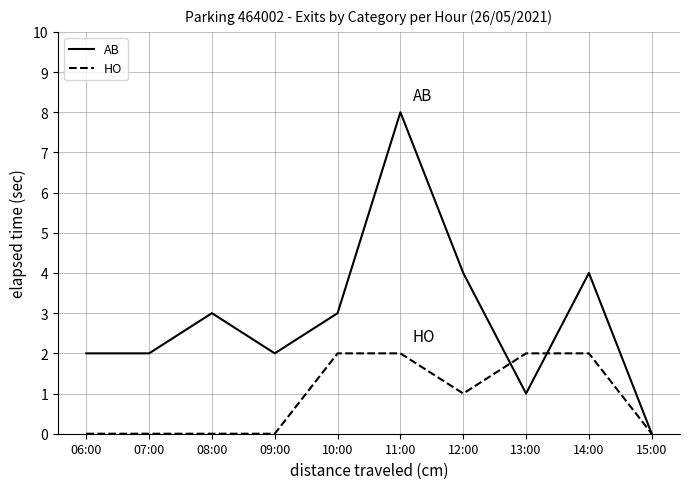

What is the greatest value displayed?

8